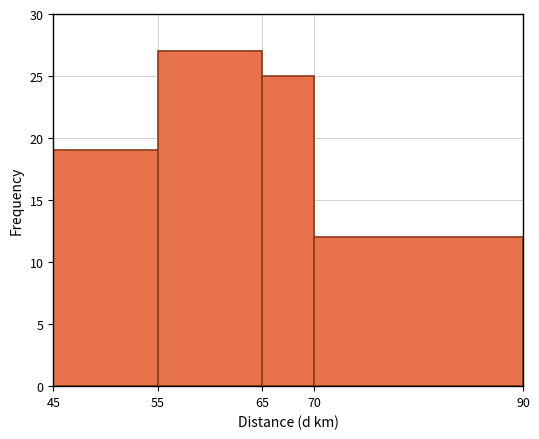

Reading left to right, list every bar in this chart as the range it spans on the x-axis followed by its height. The values are not printed on the chart, so give them approximately, as read against the axis.

45 to 55: 19
55 to 65: 27
65 to 70: 25
70 to 90: 12